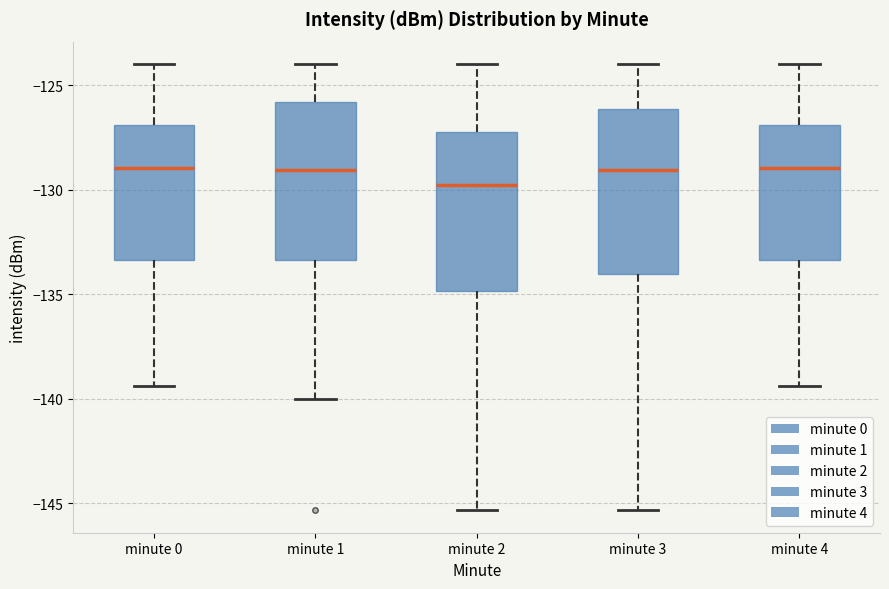

Reading left to right, read every box against the y-axis: the position of its median line, the range the box covers, and the ends of its whiskers. The values are not printed on the chart, so give them approximately, as read against the axis.

minute 0: median -129.0, box -133.5 to -127.0, whiskers -139.5 to -124.0
minute 1: median -129.0, box -133.5 to -126.0, whiskers -140.0 to -124.0
minute 2: median -130.0, box -135.0 to -127.0, whiskers -145.5 to -124.0
minute 3: median -129.0, box -134.0 to -126.0, whiskers -145.5 to -124.0
minute 4: median -129.0, box -133.5 to -127.0, whiskers -139.5 to -124.0